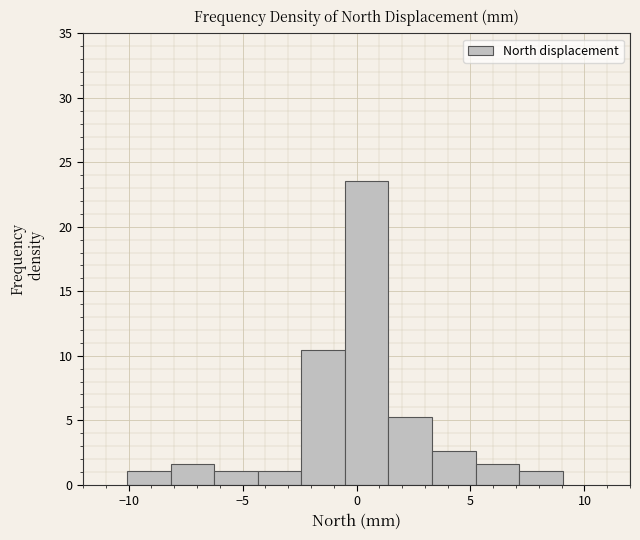

Around what value on the x-axis is the tallest bar? Give the approximate position of its centre, as read against the axis.

0.5